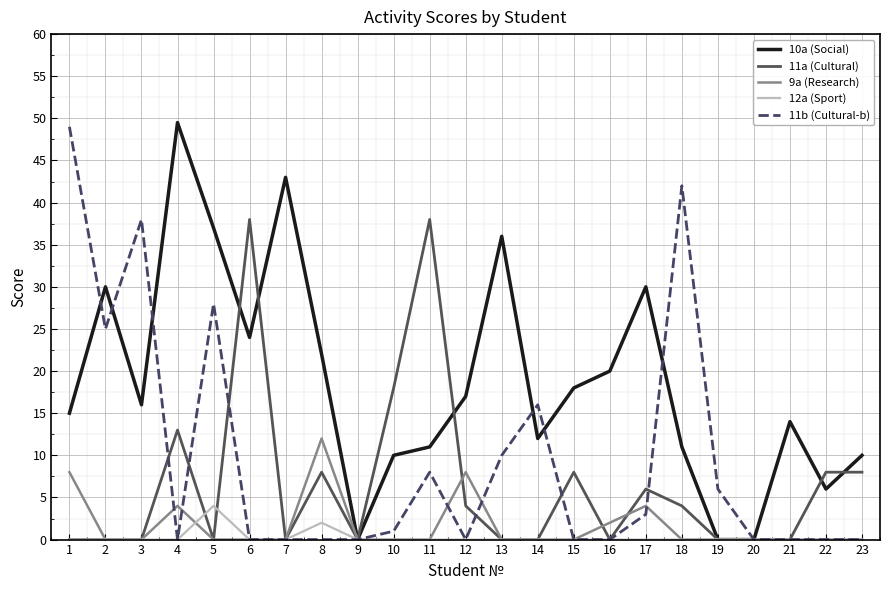

Between 10 and 11, which series saw the biggest shift?

11a (Cultural)